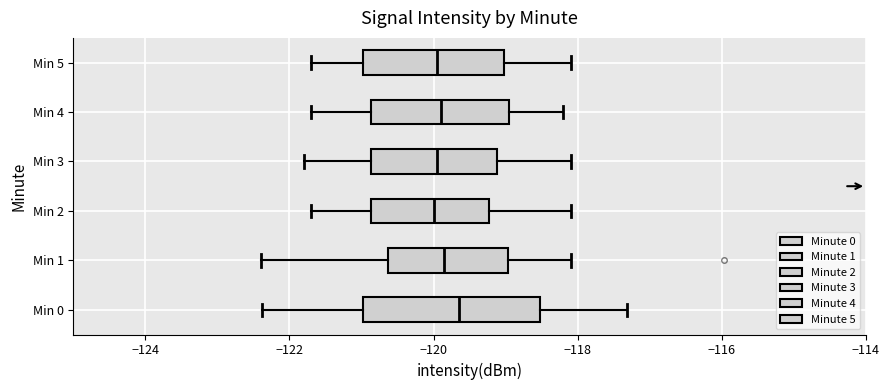

Where does the right whisker of the box for Min 4 end on the x-axis? The values are not printed on the chart, so give them approximately, as read against the axis.

-118.2